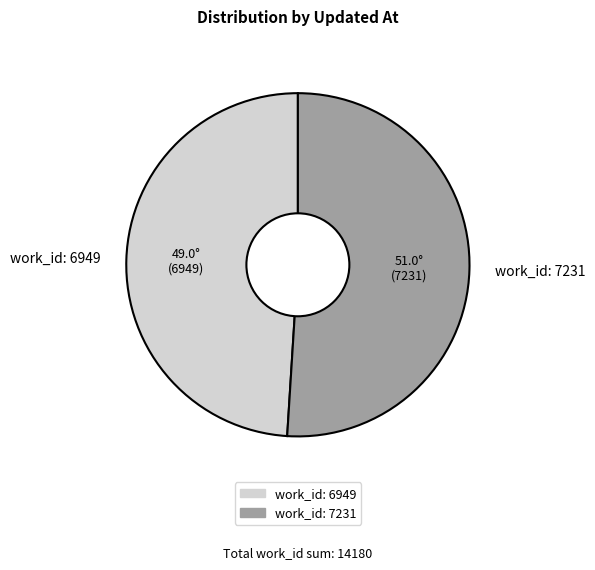

Which category has the smallest portion of the pie?

work_id: 6949